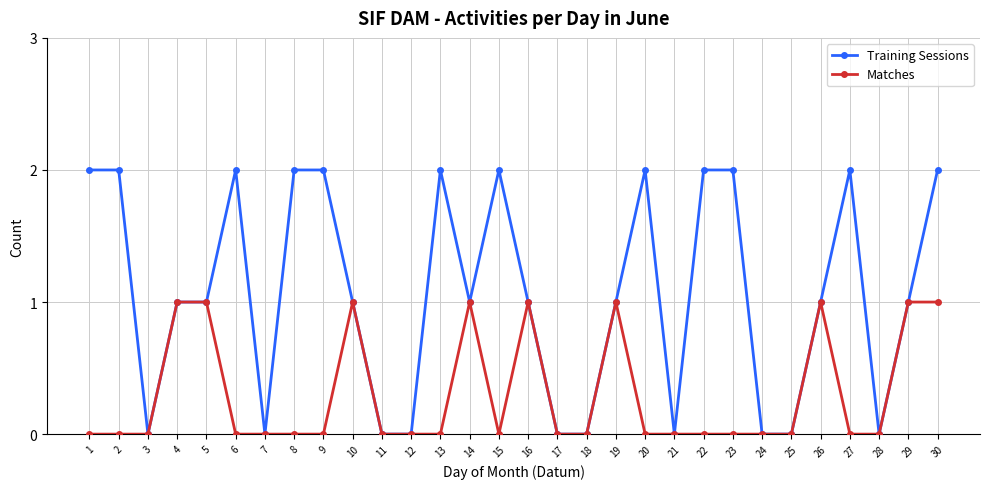

How many Matches values are between 0 and 1?

30